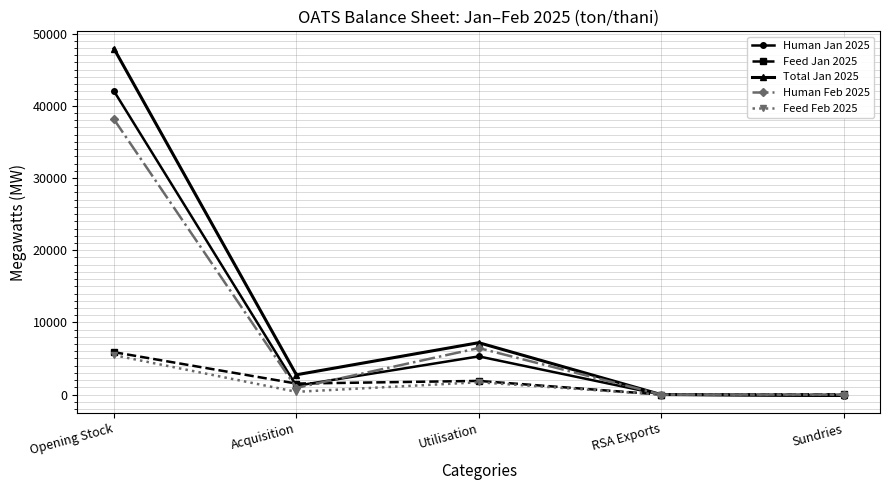

At how many categories does at least one series exceed 20963?

1